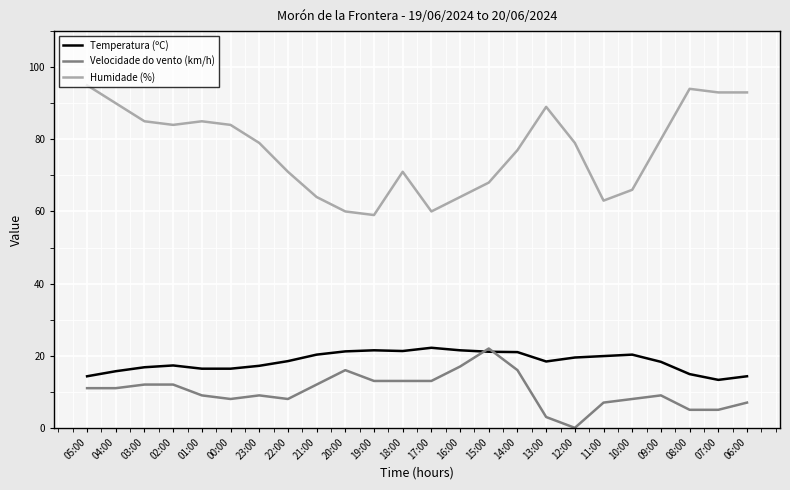

The value of Temperatura (ºC) at 19:00 is 29.7. True or false?

False